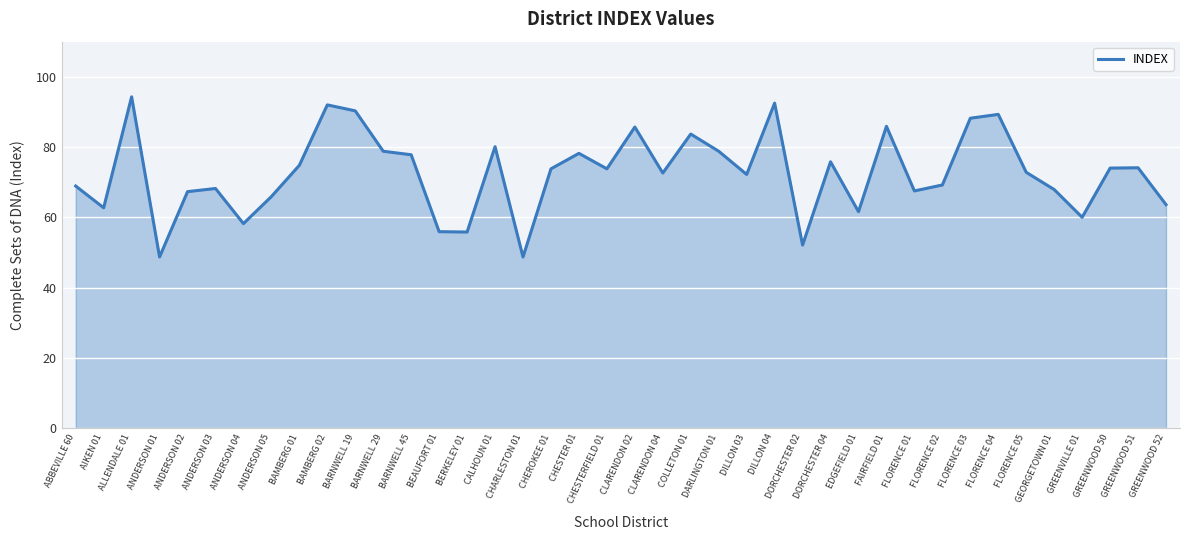

True or false: the data shows 104.6 at FLORENCE 01.

False